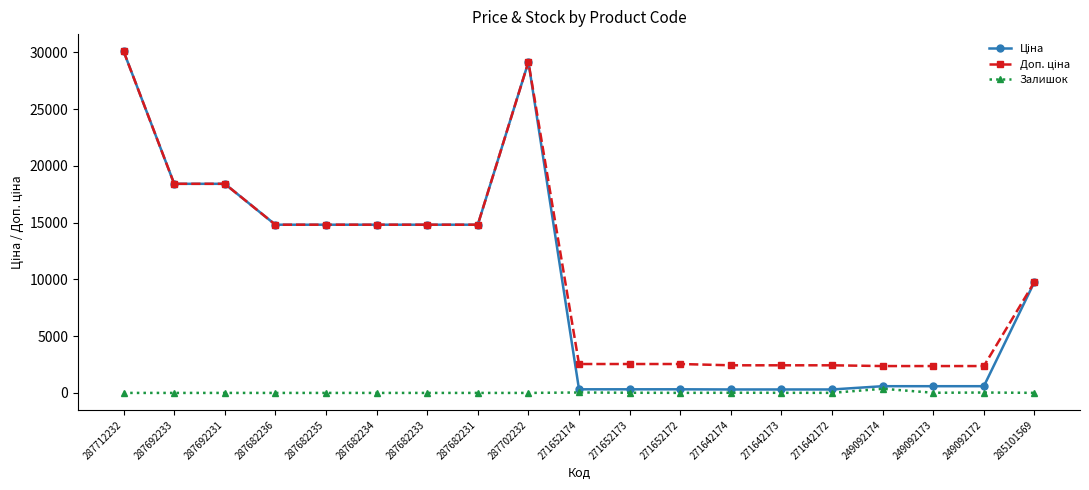

What is the label of the 11th point from the left?

271652173